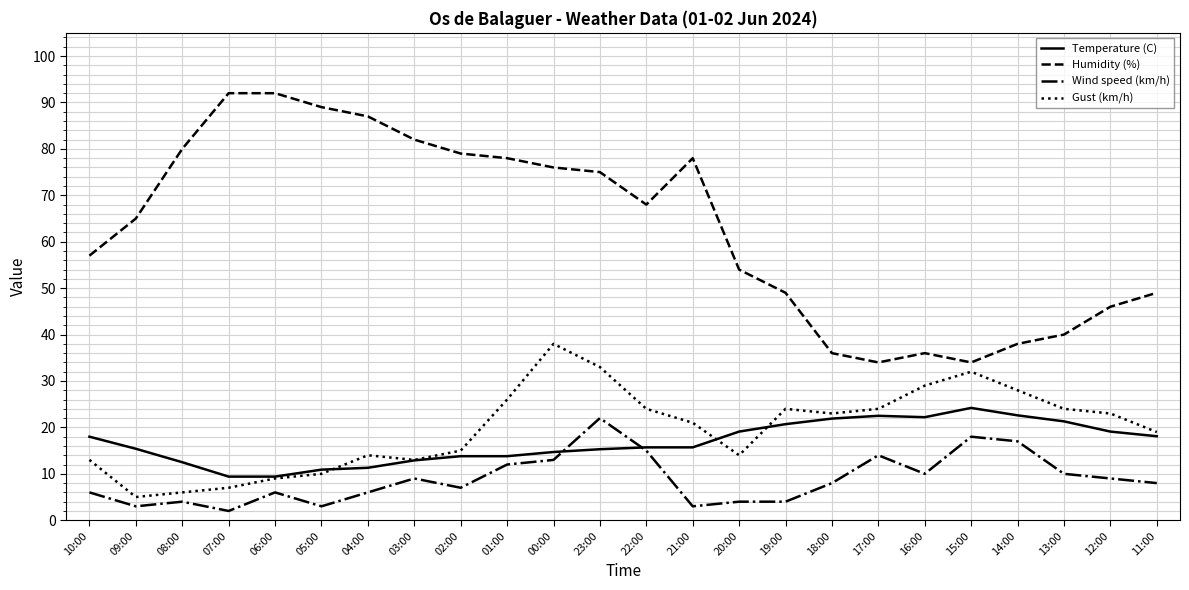

Between 07:00 and 13:00, which series saw the biggest shift?

Humidity (%)